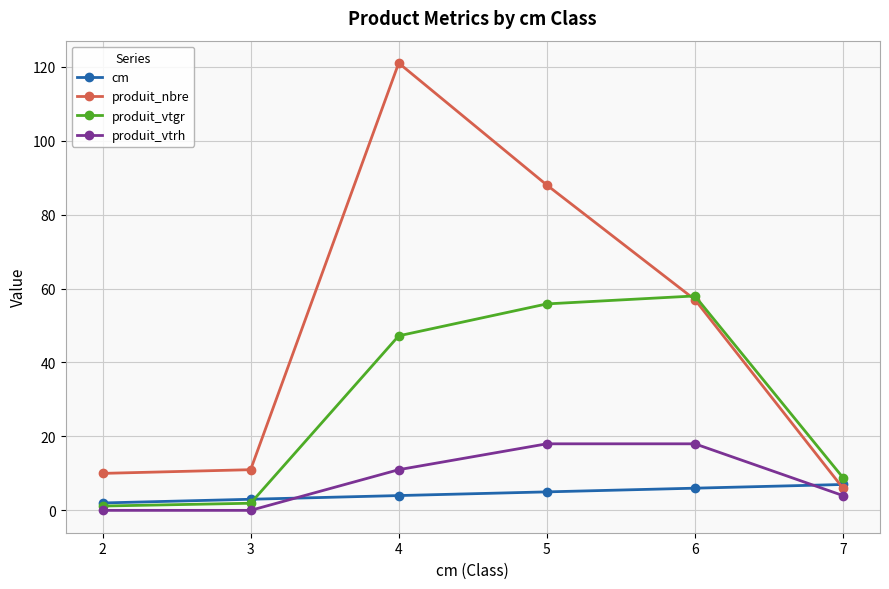

Which series has the largest total across all categories?

produit_nbre